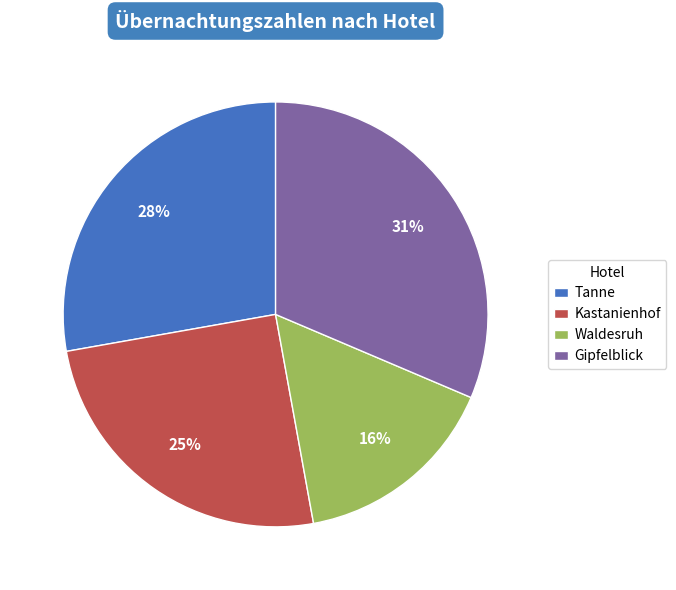

True or false: Waldesruh accounts for 6% of the total.

False